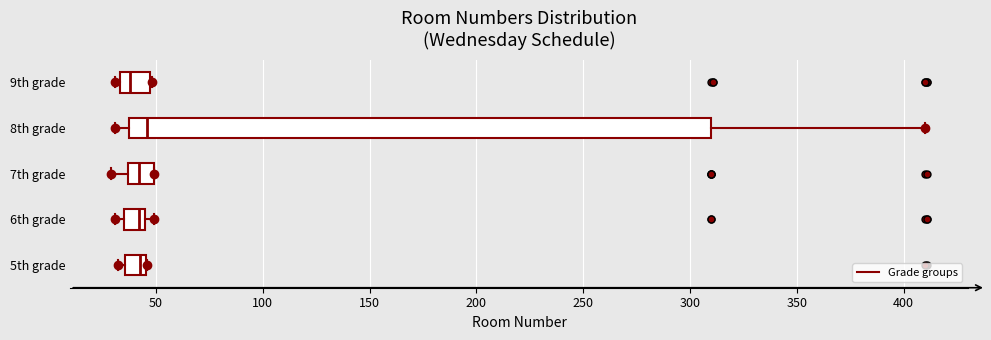

Reading bottom to top, read every box against the x-axis: the position of its median line, the range the box covers, and the ends of its whiskers. The values are not printed on the chart, so give them approximately, as read against the axis.

5th grade: median 45 (just left of the box's right edge), box 35 to 45, whiskers 30 to 45
6th grade: median 40, box 35 to 45, whiskers 30 to 50
7th grade: median 40, box 35 to 50, whiskers 30 to 50
8th grade: median 45, box 40 to 310, whiskers 30 to 410
9th grade: median 40, box 35 to 45, whiskers 30 to 50